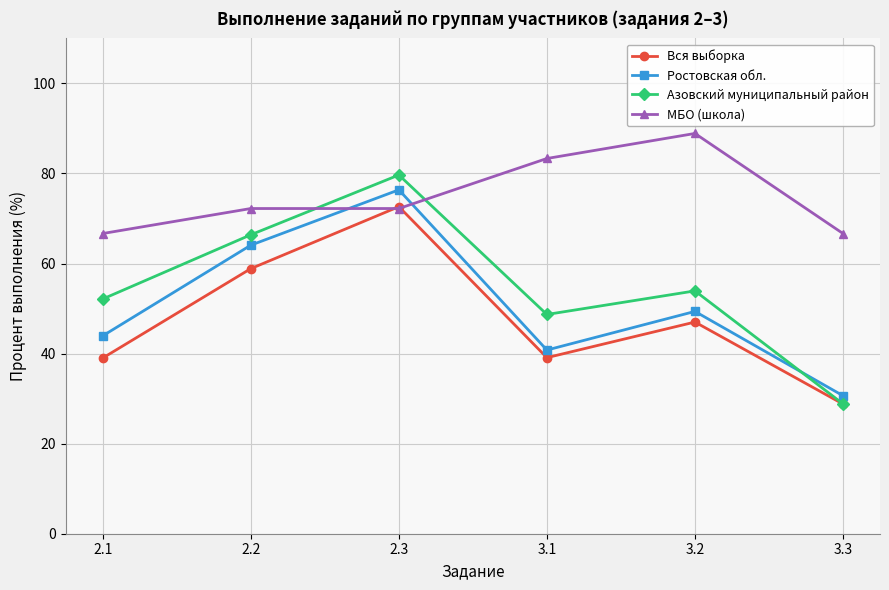

The value of Ростовская обл. at 3.1 is 40.8. True or false?

True